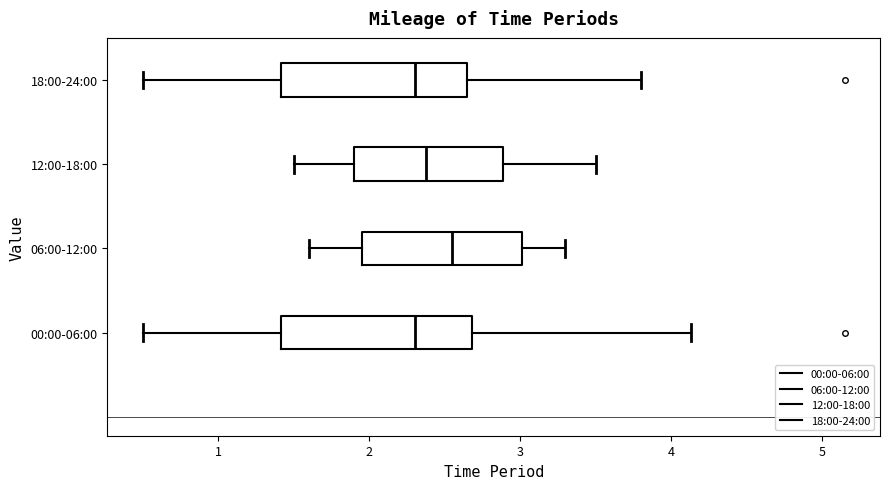

Where does the left whisker of the box for 00:00-06:00 end on the x-axis? The values are not printed on the chart, so give them approximately, as read against the axis.

0.5